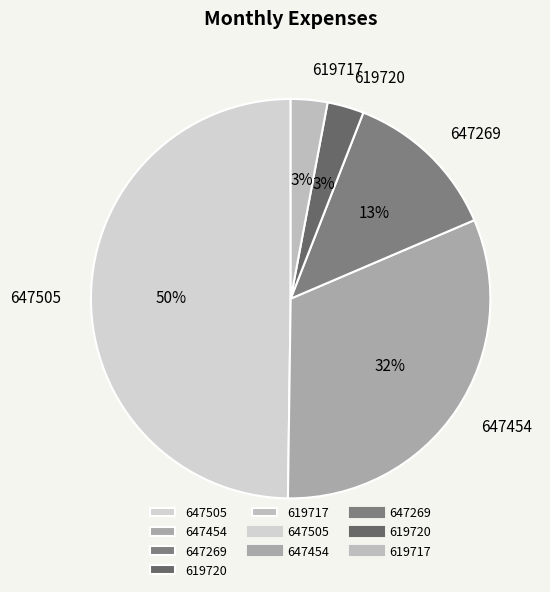

True or false: 647269 accounts for 27% of the total.

False